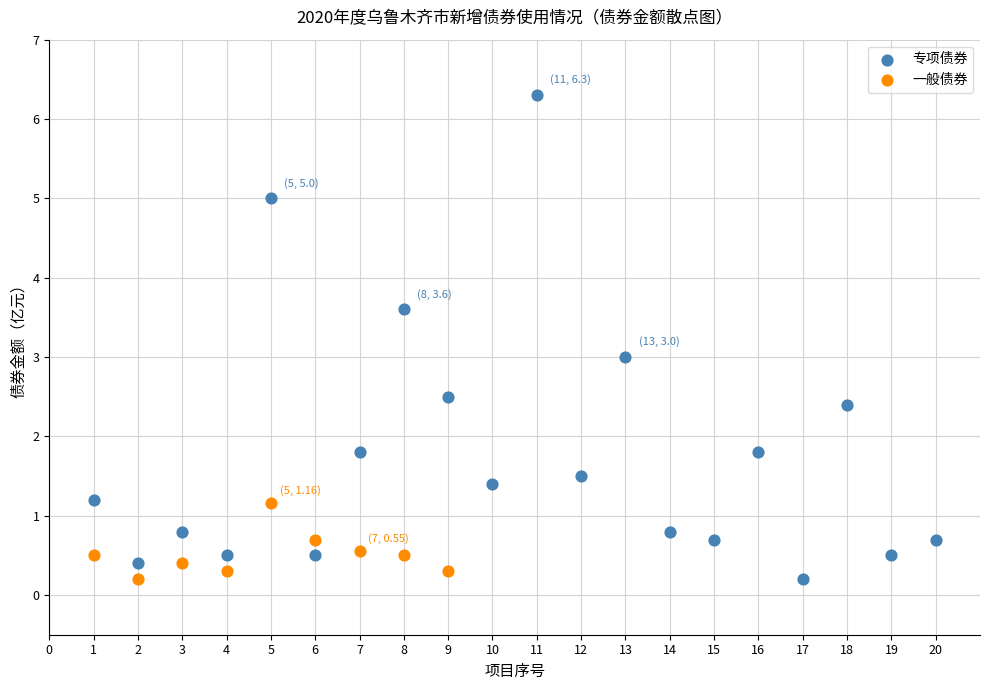

Which series contains the highest Y value?

专项债券